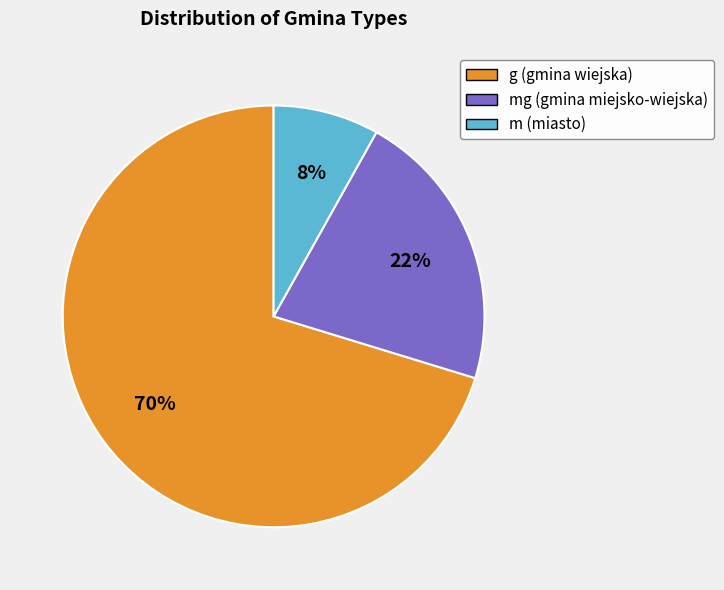

Count the number of slices in the pie.

3